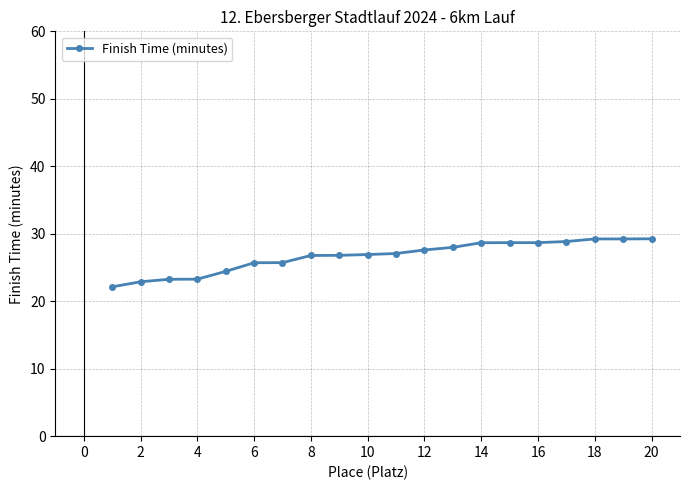

What is the difference between the maximum and minimum values?

7.1